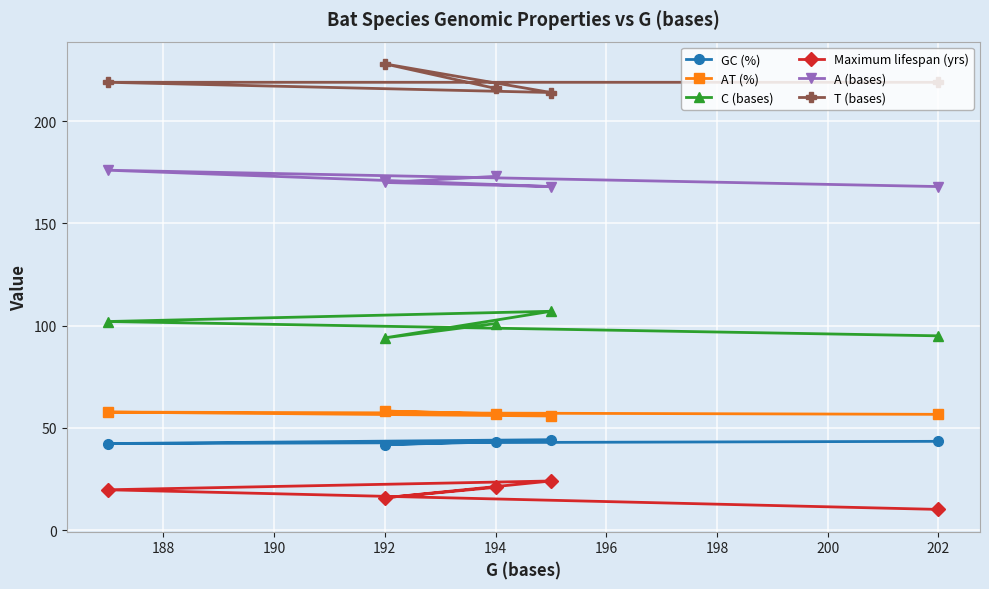

Which series has the largest total across all categories?

T (bases)